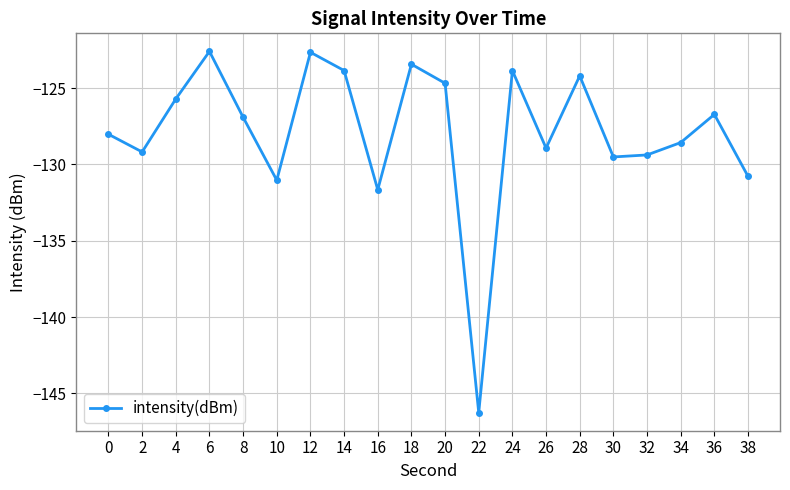

What is the maximum value shown in the chart?

-122.6